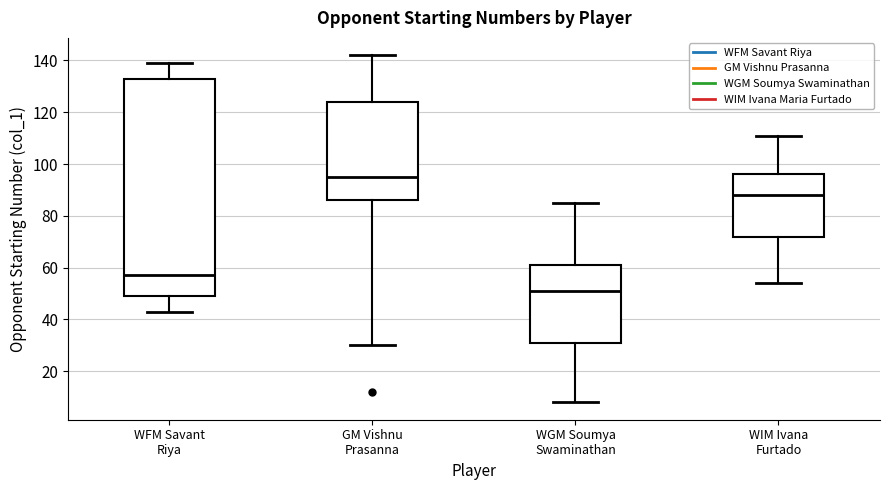

Reading left to right, transcribe this box plot: for each box, give where its median line is, the range the box spans, and where its two whiskers end, as read against the y-axis. The values are not printed on the chart, so give them approximately, as read against the axis.

WFM Savant Riya: median 58, box 50 to 134, whiskers 44 to 140
GM Vishnu Prasanna: median 96, box 86 to 124, whiskers 30 to 142
WGM Soumya Swaminathan: median 52, box 32 to 62, whiskers 8 to 86
WIM Ivana Furtado: median 88, box 72 to 96, whiskers 54 to 112